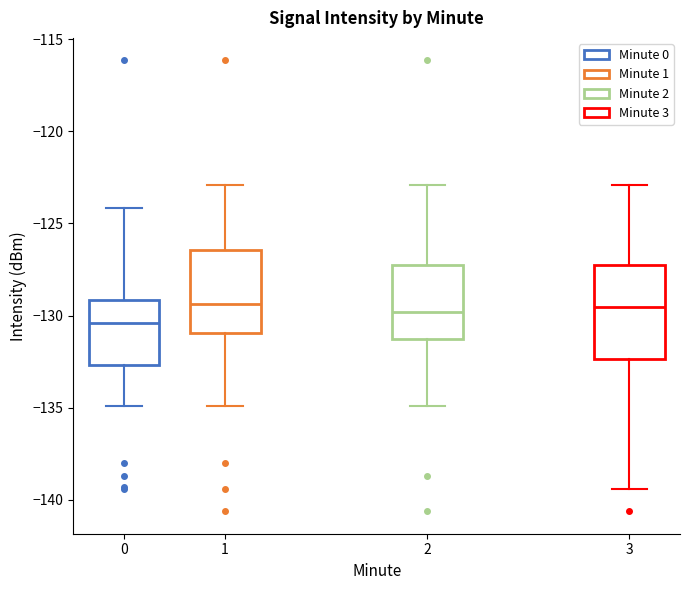

Which box has the lowest median line?

0